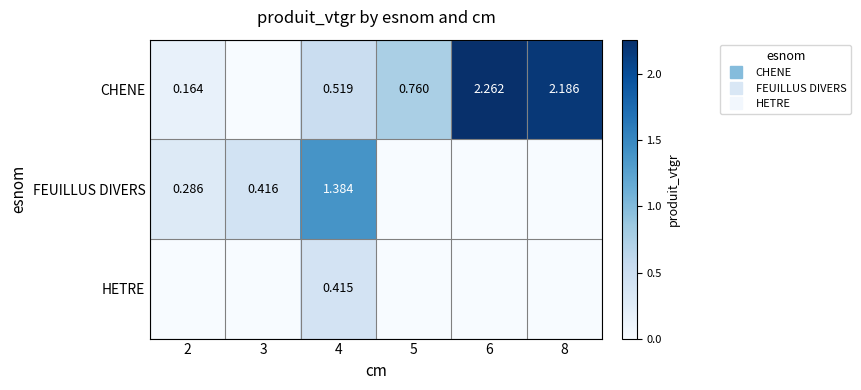

Which label corresponds to the largest value in the chart?

6